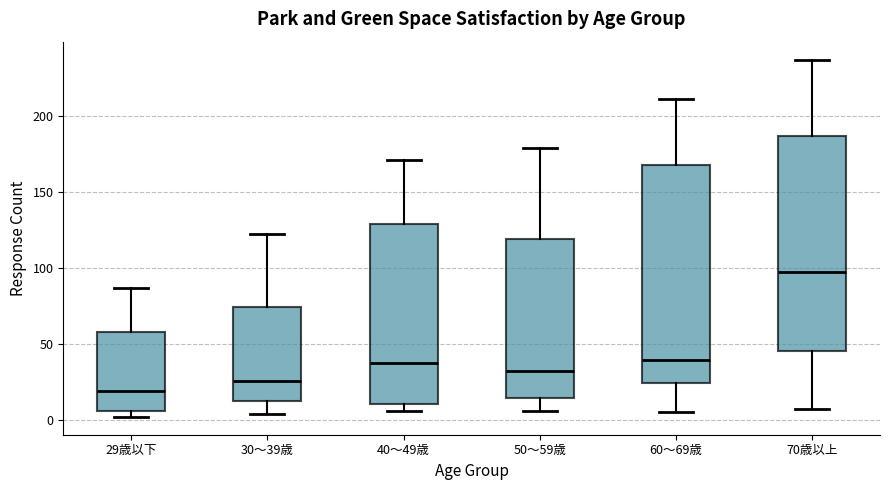

Which box has the lowest median line?

29歳以下